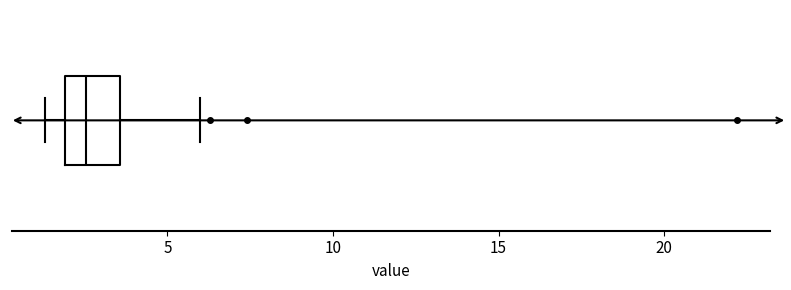

Transcribe this box plot: give where the median line is, the range the box spans, and where the two whiskers end, as read against the x-axis. The values are not printed on the chart, so give them approximately, as read against the axis.

median 2.5, box 2.0 to 3.5, whiskers 1.5 to 6.0